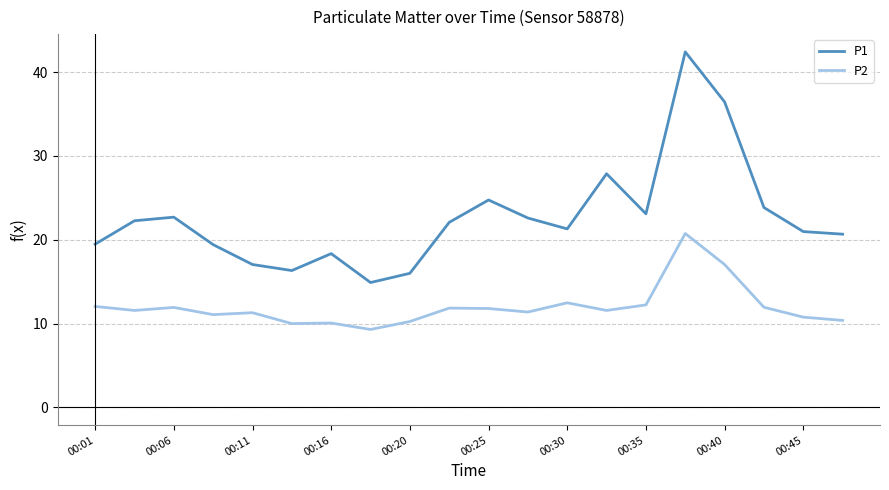

True or false: P2 has more than 2 points higher than both neighbors.

True